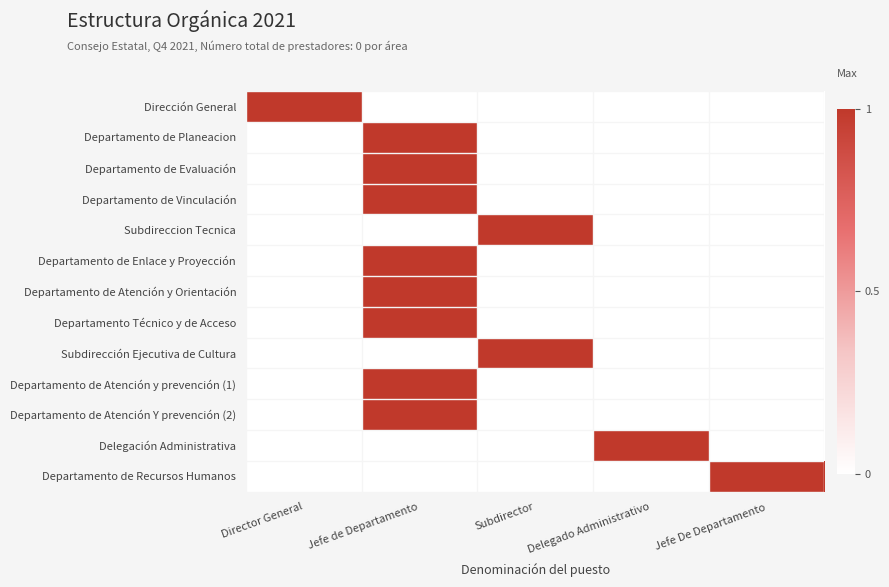

Which label corresponds to the largest value in the chart?

Director General